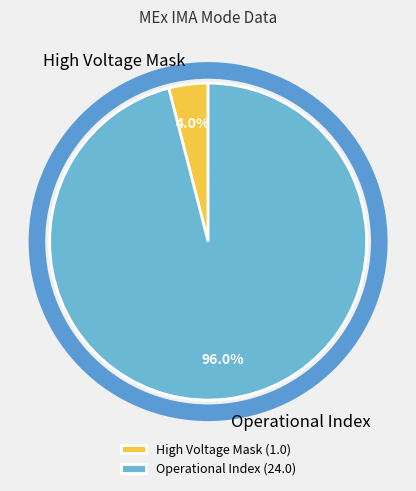

The Operational Index slice represents 96% of the pie. True or false?

True